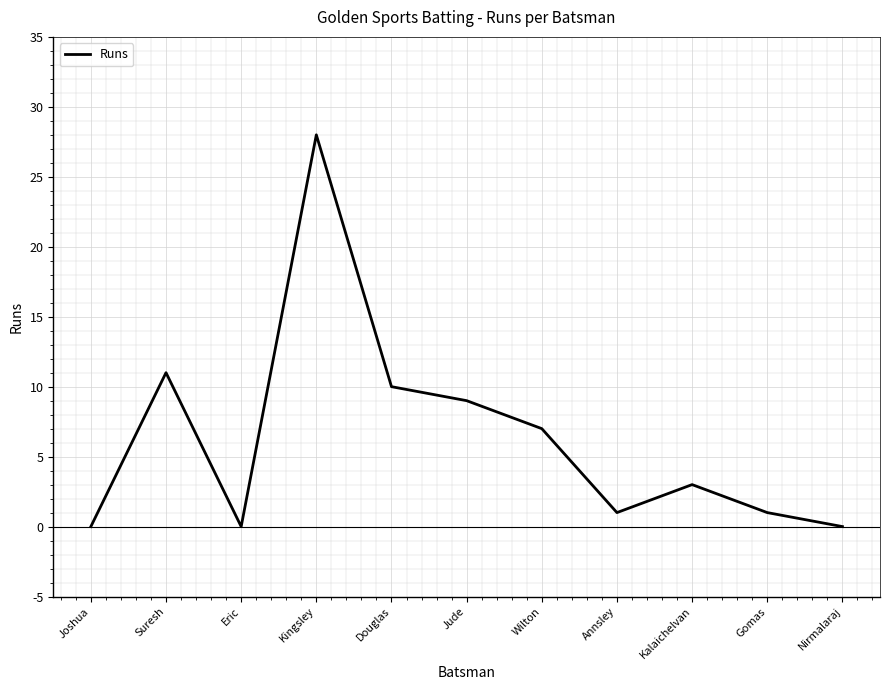

Reading left to right, transcribe all the data shown in this chart.

0	11	0	28	10	9	7	1	3	1	0